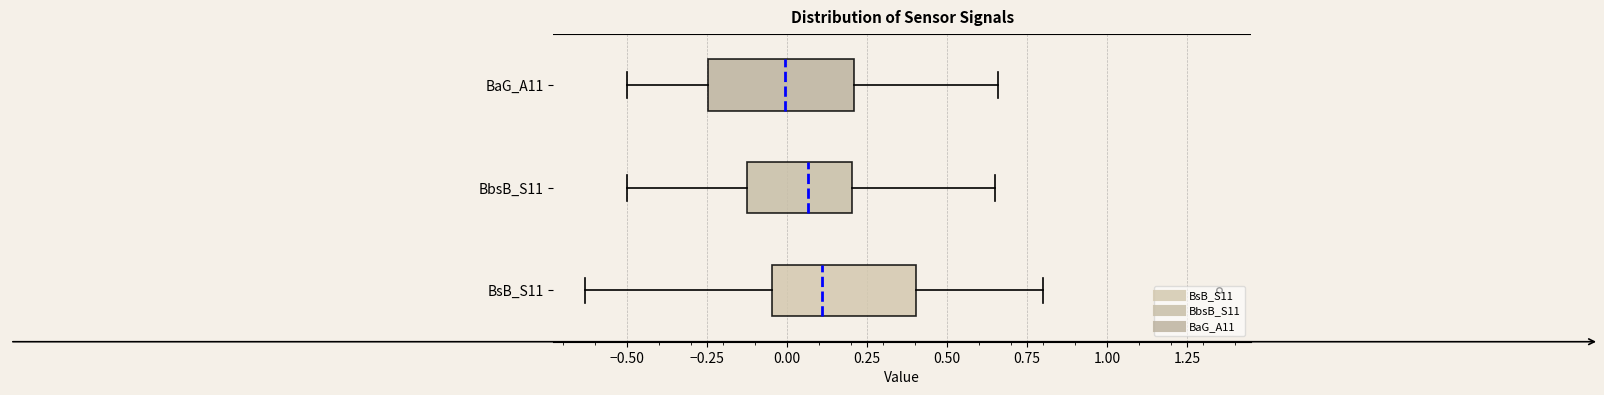

Reading bottom to top, transcribe this box plot: for each box, give where its median line is, the range the box spans, and where its two whiskers end, as read against the x-axis. The values are not printed on the chart, so give them approximately, as read against the axis.

BsB_S11: median 0.10, box -0.05 to 0.40, whiskers -0.65 to 0.80
BbsB_S11: median 0.05, box -0.10 to 0.20, whiskers -0.50 to 0.65
BaG_A11: median 0.00, box -0.25 to 0.20, whiskers -0.50 to 0.65